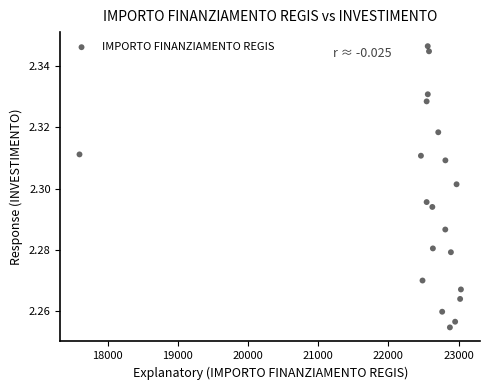

What is the range of X values (max minus min)?

5432.4